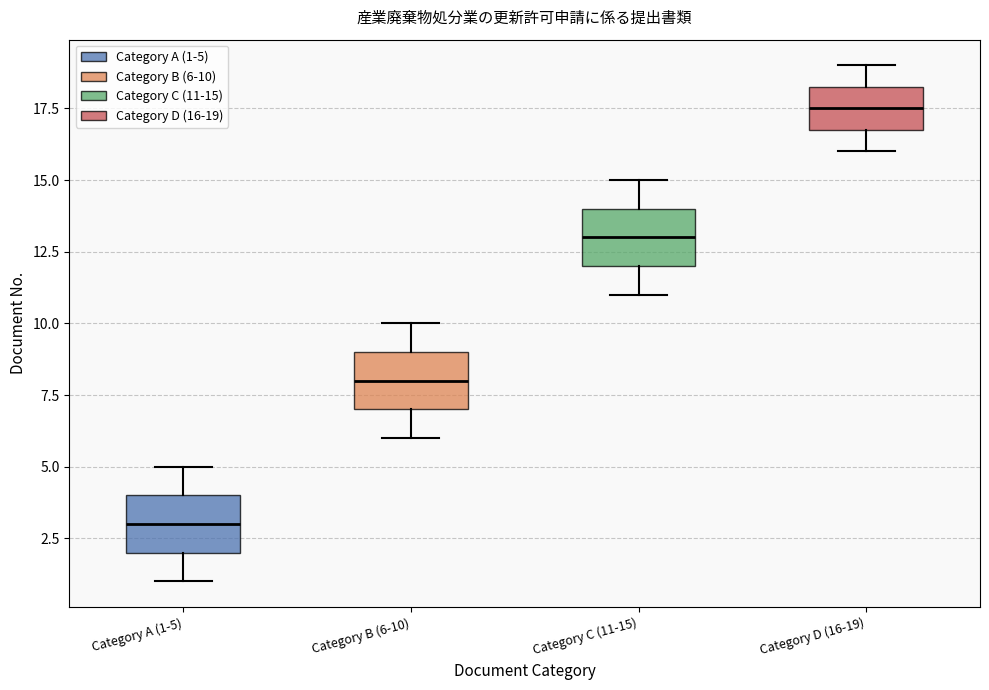

Reading left to right, transcribe this box plot: for each box, give where its median line is, the range the box spans, and where its two whiskers end, as read against the y-axis. The values are not printed on the chart, so give them approximately, as read against the axis.

Category A (1-5): median 3.0, box 2.0 to 4.0, whiskers 1.0 to 5.0
Category B (6-10): median 8.0, box 7.0 to 9.0, whiskers 6.0 to 10.0
Category C (11-15): median 13.0, box 12.0 to 14.0, whiskers 11.0 to 15.0
Category D (16-19): median 17.5, box 17.0 to 18.5, whiskers 16.0 to 19.0